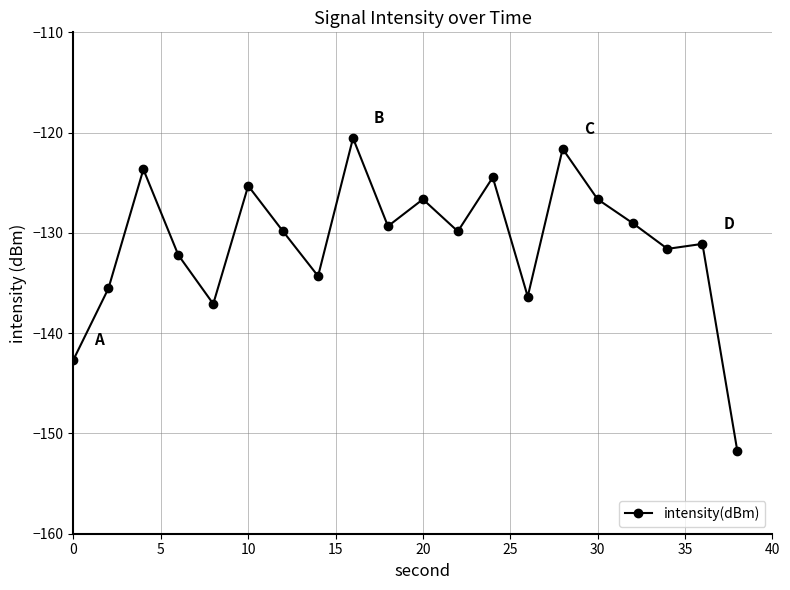

What is the value of the 14th point from the left?

-136.4